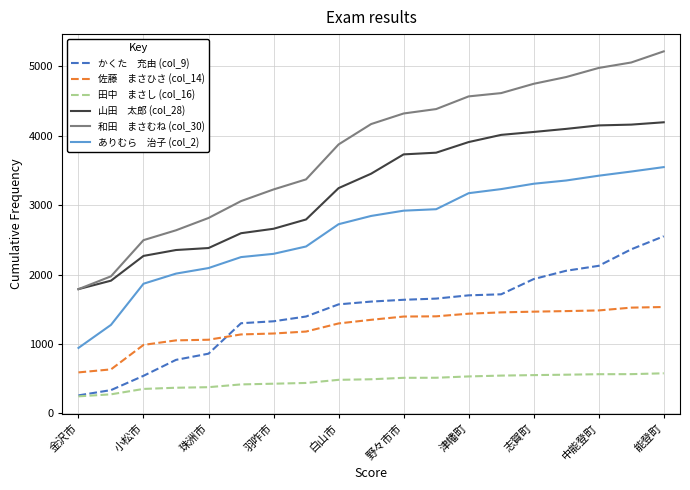

What is the smallest value displayed?

245.0